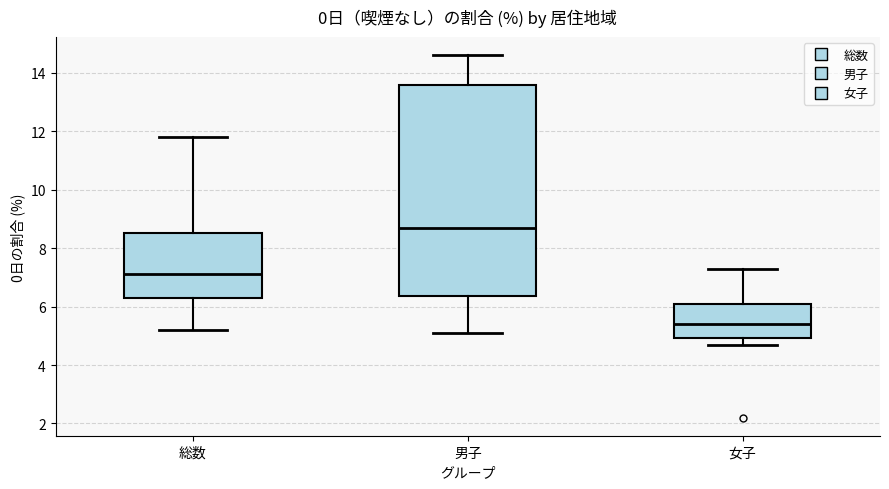

Which box's median line is the highest?

男子